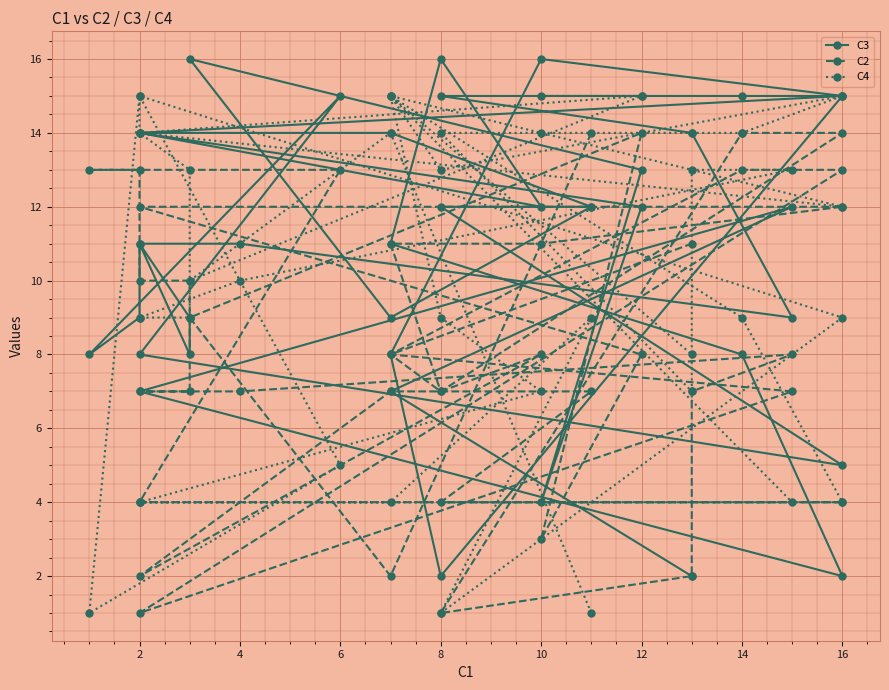

Reading left to right, extract all data points from this chart.

C3: 12	9	16	13	4	12	14	15	16	8	2	15	15	15	14	14	9	11	11	8	9	11	9	8	15	8	5	12	12	14	14	12	16	11	8	2	7	12	7	2
C2: 14	2	9	14	3	8	12	12	11	11	7	14	14	1	2	7	8	7	7	7	10	10	13	13	13	4	4	4	7	7	2	8	7	8	13	13	1	7	8	11
C4: 1	14	10	15	15	15	14	12	14	15	13	15	14	14	7	13	13	10	9	9	13	14	15	1	5	15	9	1	9	4	4	7	9	15	9	4	4	4	15	8